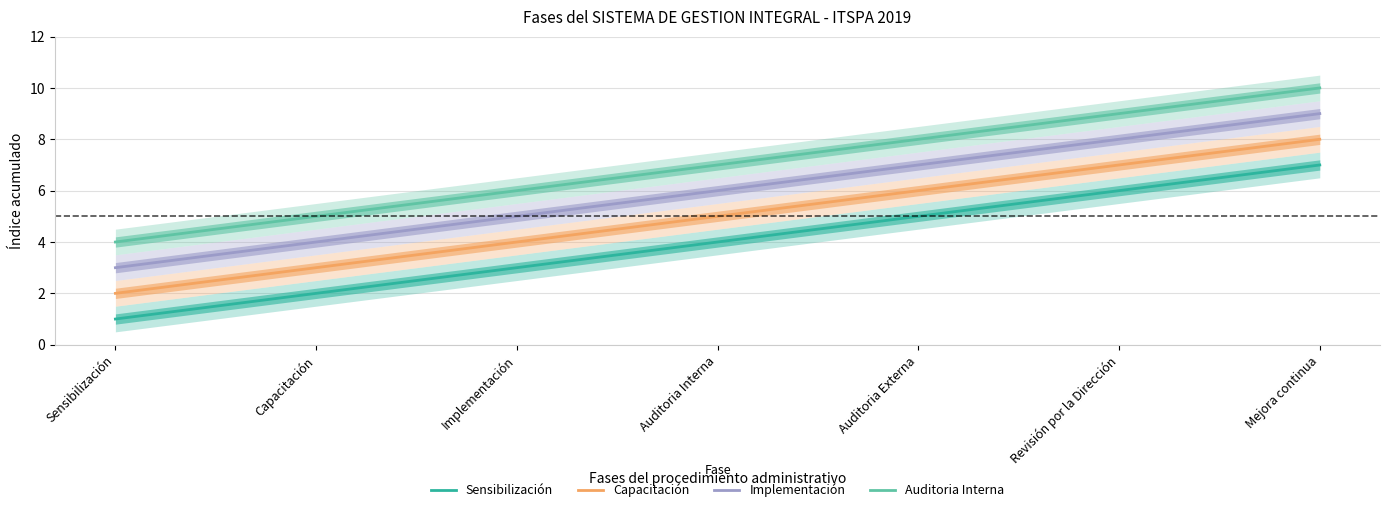

True or false: Capacitación and Auditoria Interna intersect in this chart.

False